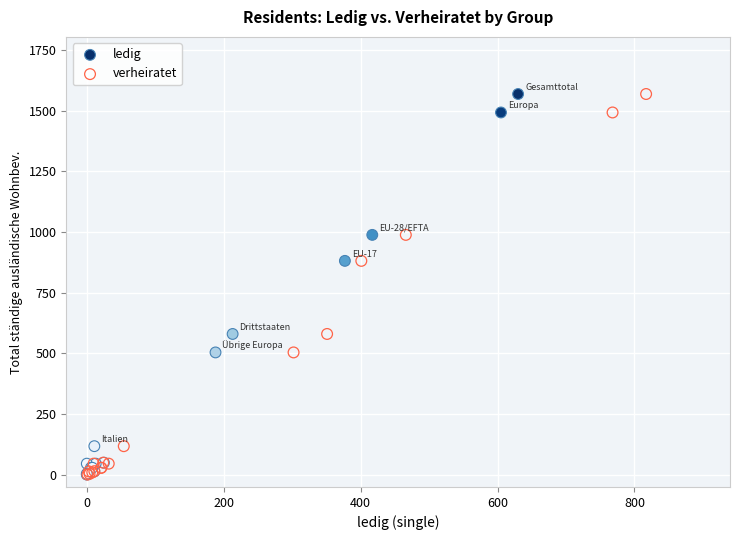

What are all the series names shown in the legend?

ledig, verheiratet